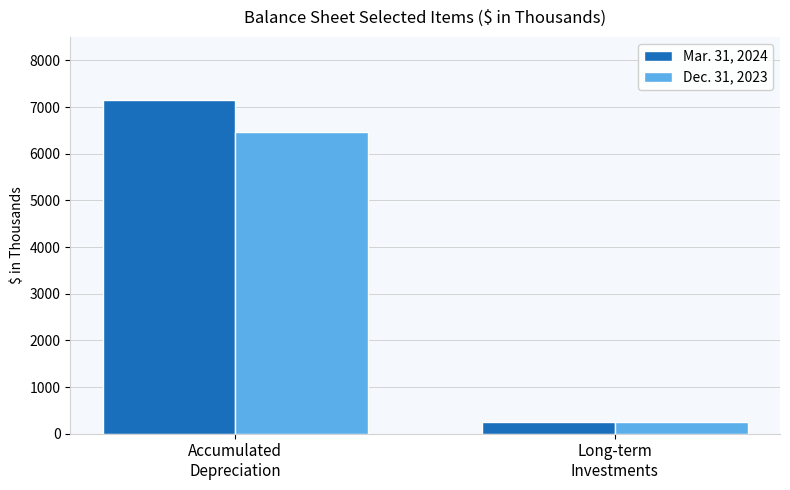

True or false: Dec. 31, 2023 has a value of 4362 at Accumulated
Depreciation.

False